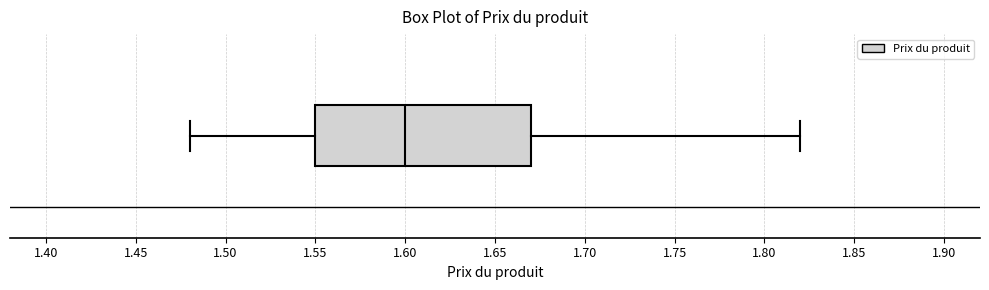

Transcribe this box plot: give where the median line is, the range the box spans, and where the two whiskers end, as read against the x-axis. The values are not printed on the chart, so give them approximately, as read against the axis.

median 1.60, box 1.55 to 1.67, whiskers 1.48 to 1.82